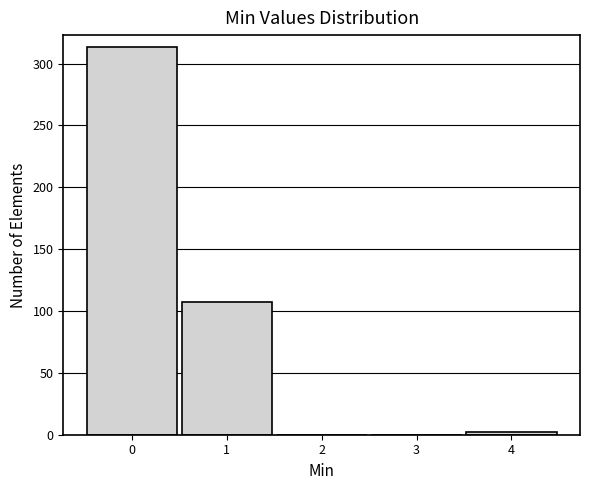

Reading left to right, list all the values displayed in this chart.

0=313	1=107	2=0	3=0	4=2